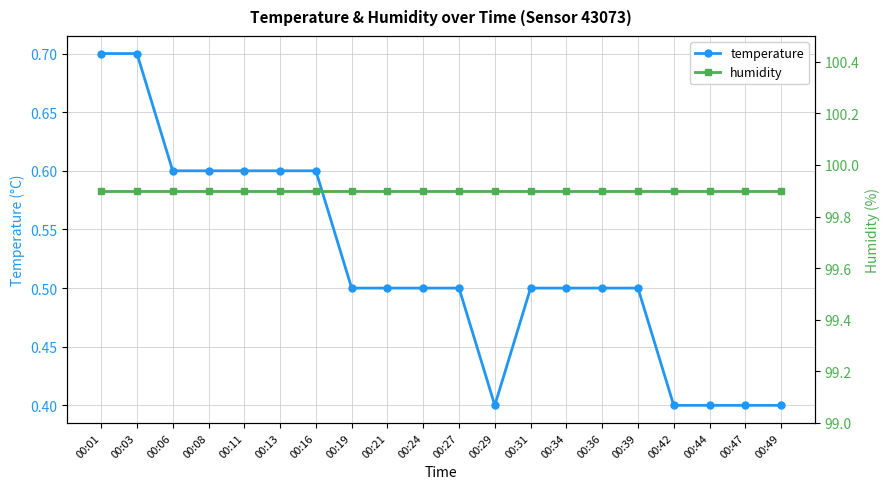

Count the temperature values in the range 0 to 1.

20